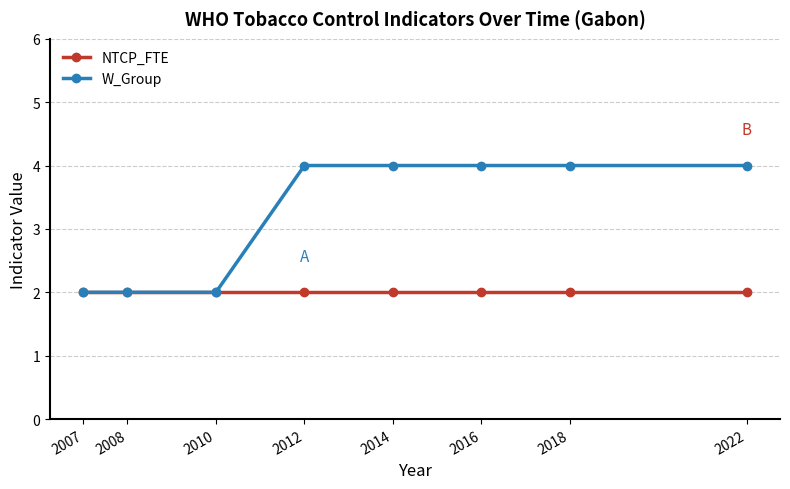

What is the value of the NTCP_FTE point at the 3rd from the left?

2